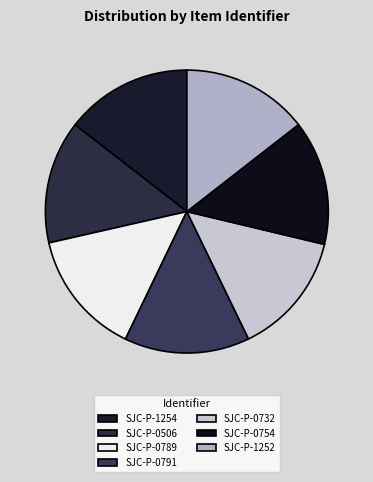

Which category has the smallest portion of the pie?

SJC-P-0506